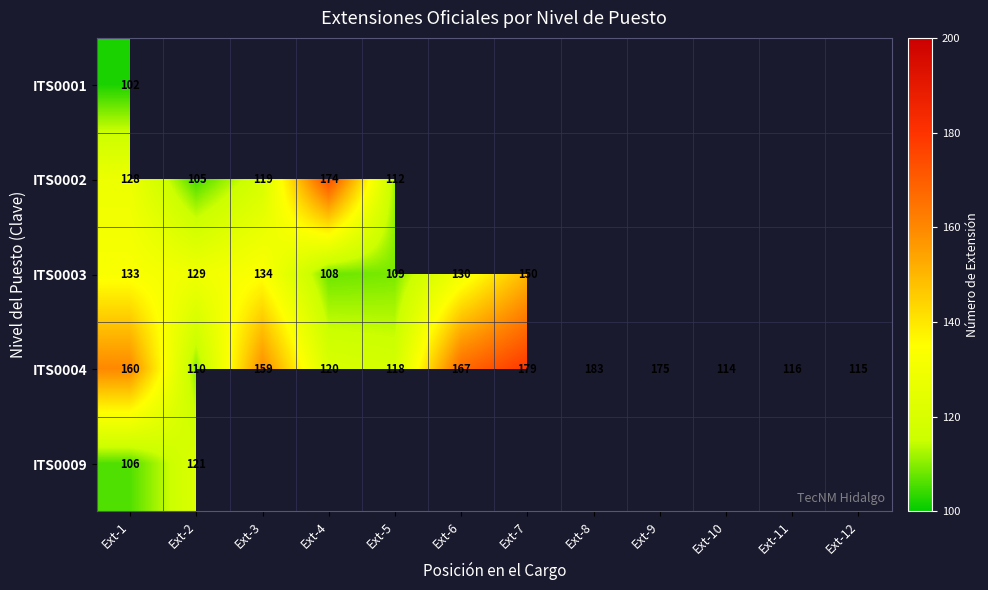

What is the sum of the ITS0002 values at Ext-1 and Ext-3?

247